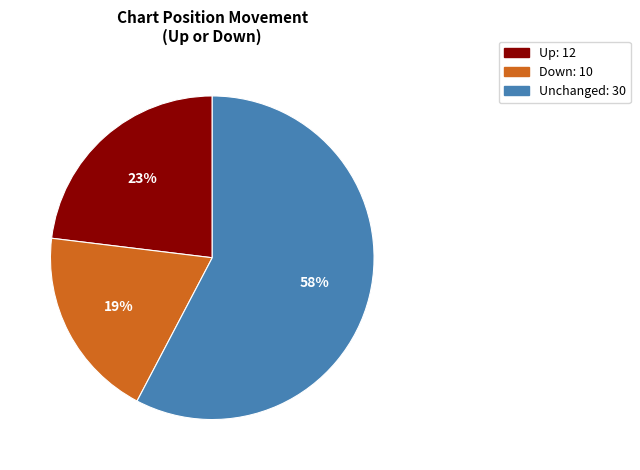

Do Up: 12 and Unchanged: 30 together represent more than half of the pie?

Yes